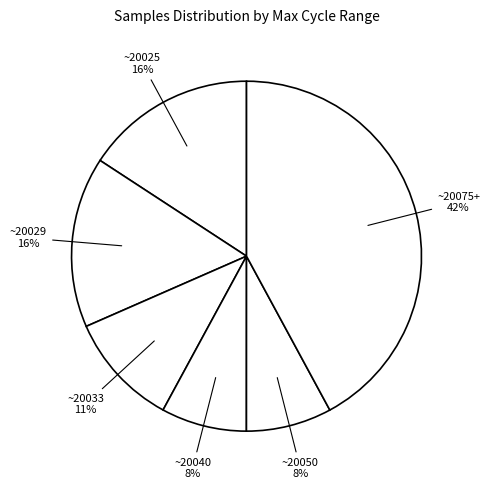

Do ~20029 and ~20040 together represent more than half of the pie?

No